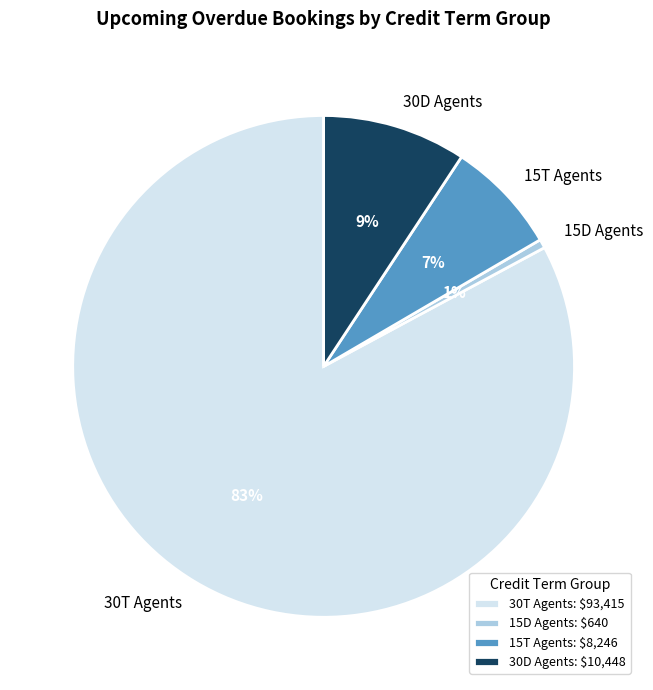

To the nearest percent, what is the average slice percentage?

25%